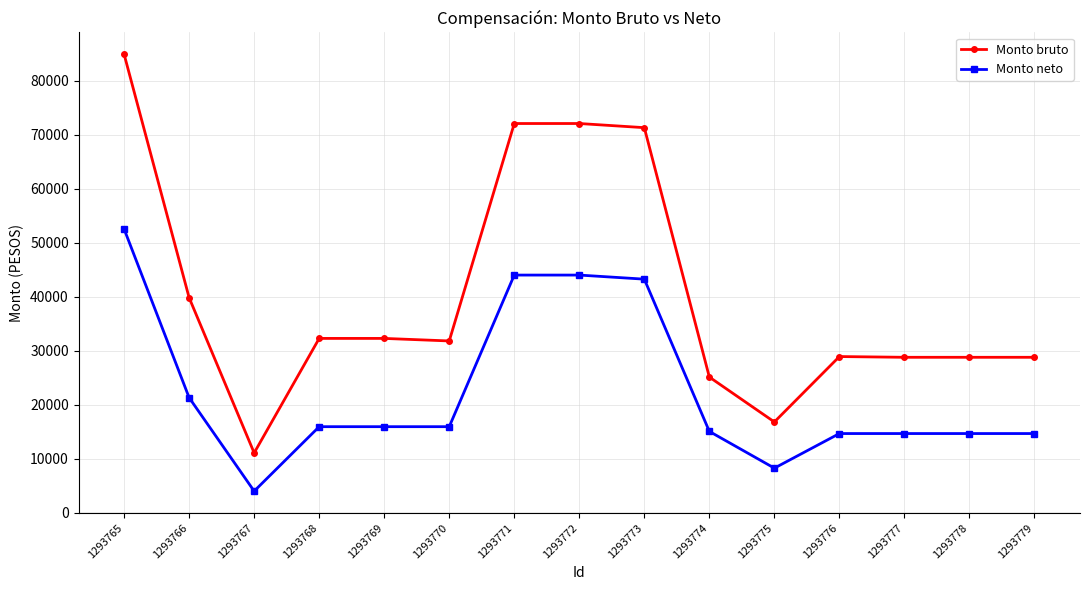

True or false: Monto bruto and Monto neto intersect in this chart.

False